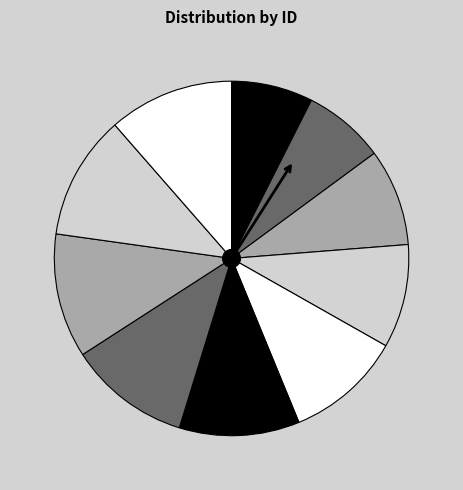

How many segments does this pie chart have?

10